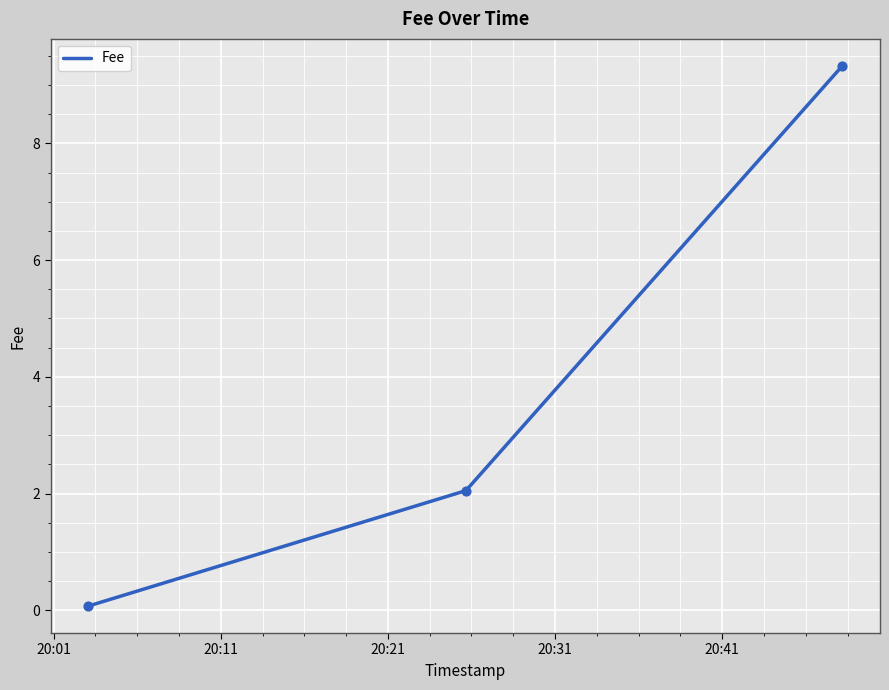

What is the average value?

3.8